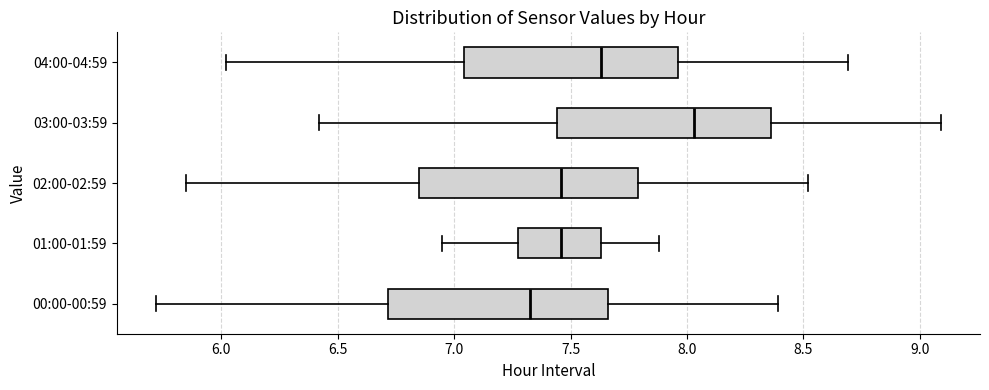

Which box's median line is the furthest to the left?

00:00-00:59